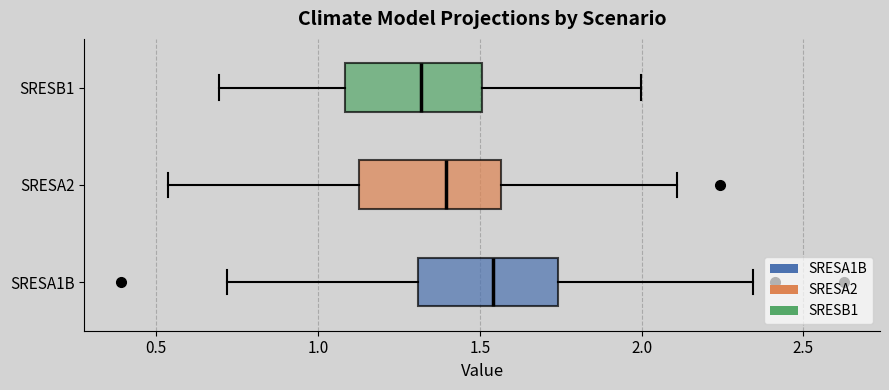

Reading bottom to top, transcribe this box plot: for each box, give where its median line is, the range the box spans, and where its two whiskers end, as read against the x-axis. The values are not printed on the chart, so give them approximately, as read against the axis.

SRESA1B: median 1.55, box 1.30 to 1.75, whiskers 0.70 to 2.35
SRESA2: median 1.40, box 1.15 to 1.55, whiskers 0.55 to 2.10
SRESB1: median 1.30, box 1.10 to 1.50, whiskers 0.70 to 2.00